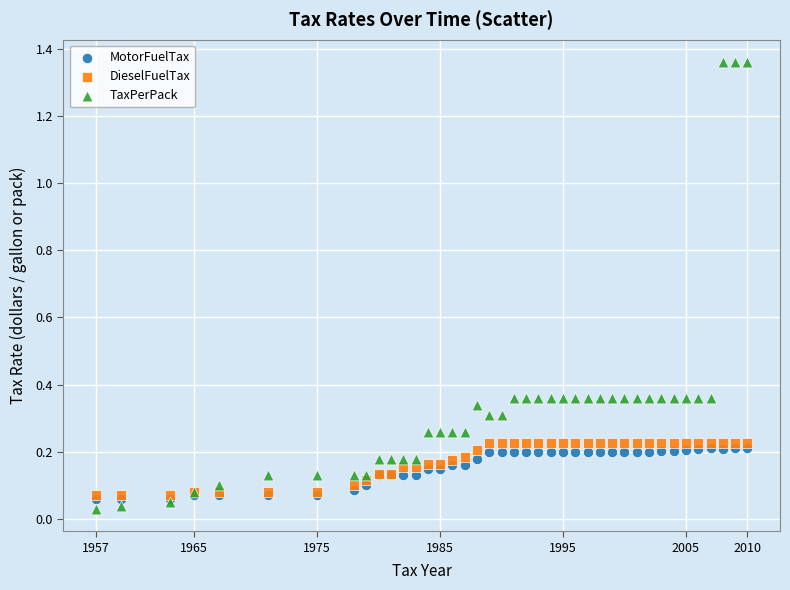

Which series reaches the maximum Y coordinate?

TaxPerPack